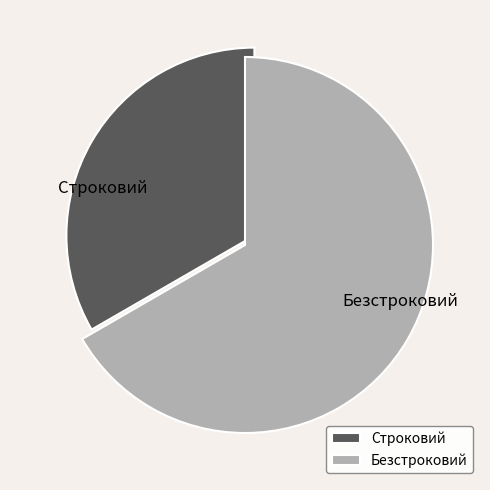

Approximately how many times larger is the value at Безстроковий compared to Строковий?

2.0